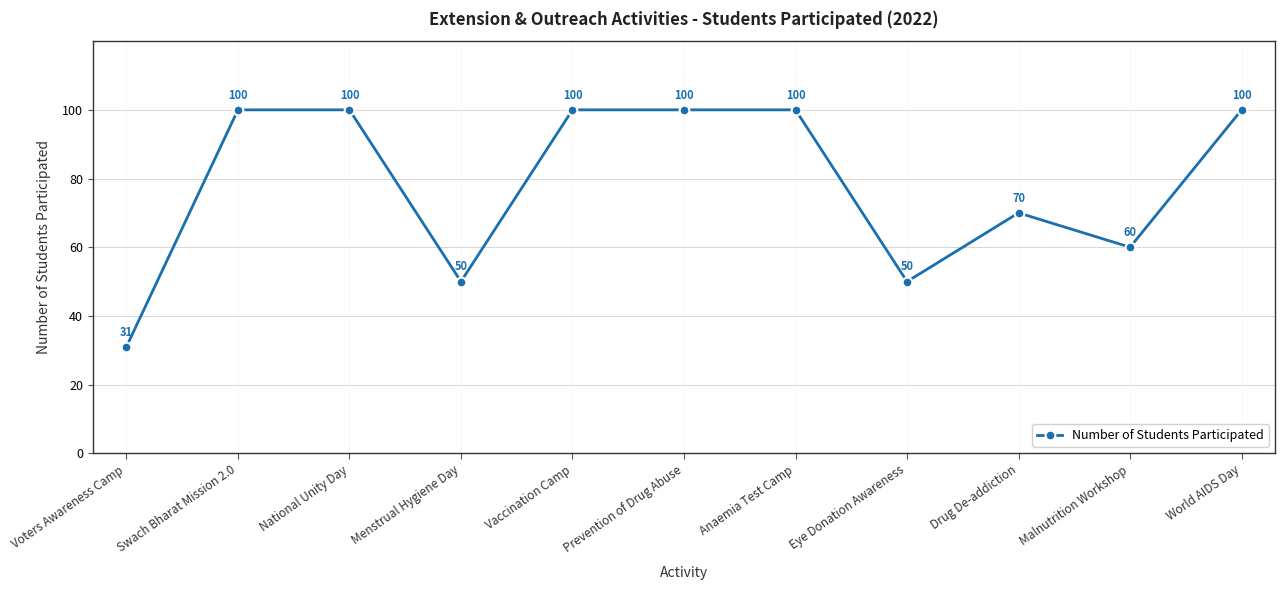

The chart shows a value of 100 at Swach Bharat Mission 2.0. True or false?

True